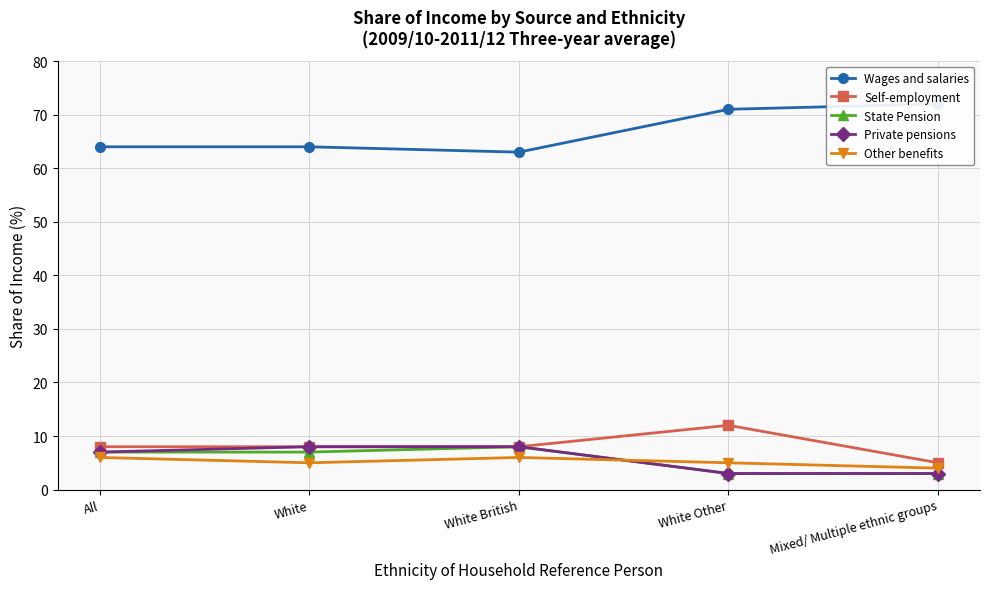

What is the sum of all Private pensions values?

29